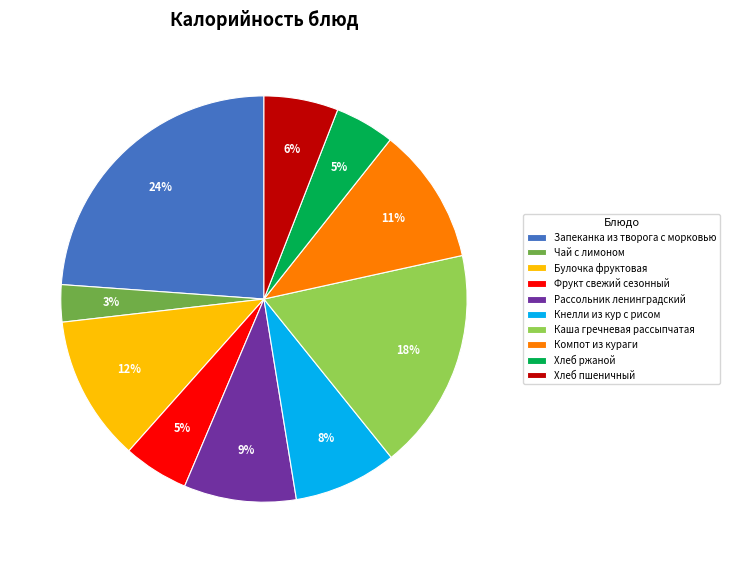

To the nearest percent, what percentage of the pie is Хлеб ржаной?

5%